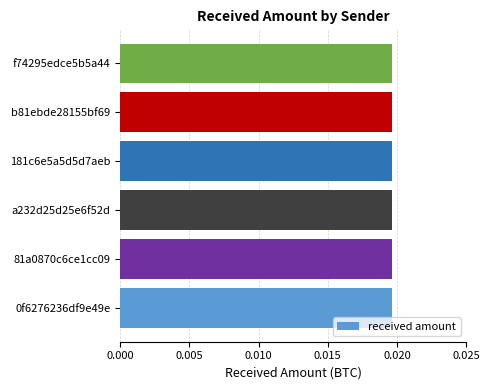

Count the values in the range 0 to 1.

6